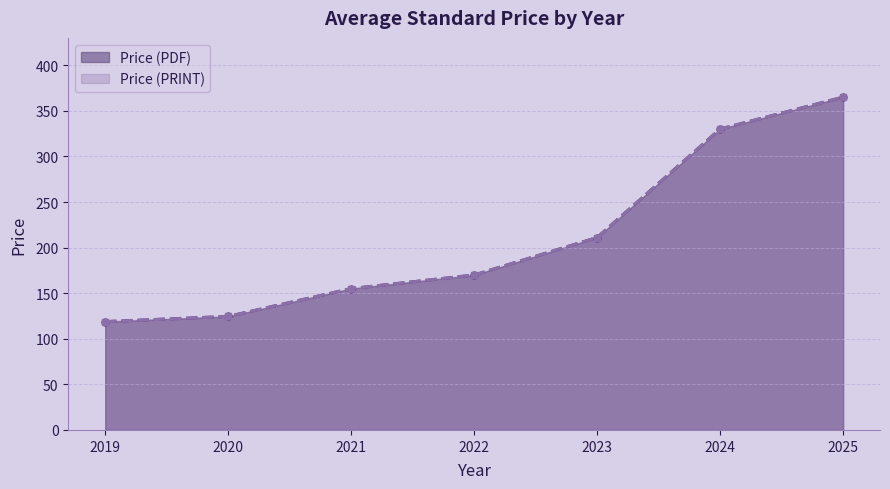

True or false: Price (PRINT) and Price (PDF) intersect in this chart.

False